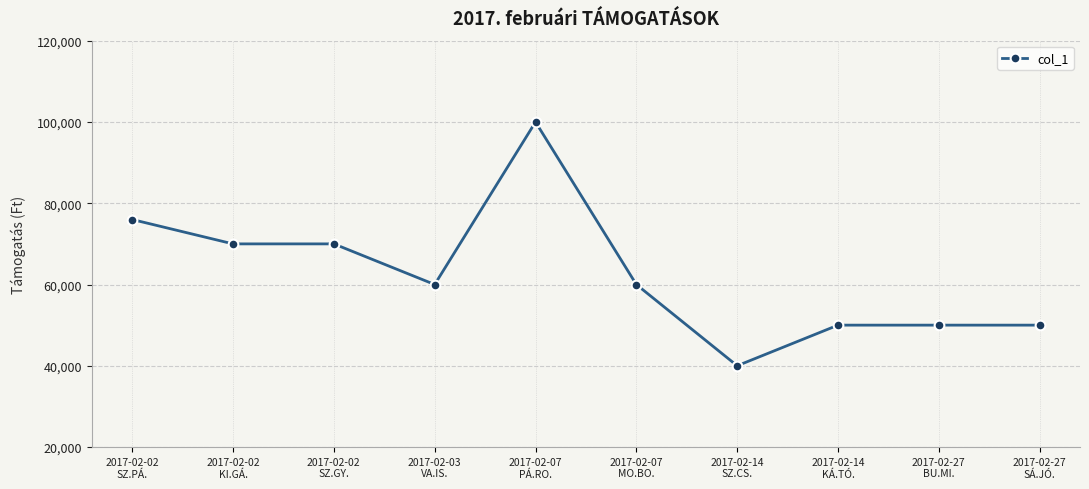

Approximately how many times larger is the value at 2017-02-14
SZ.CS. compared to 2017-02-02
KI.GÁ.?

0.6